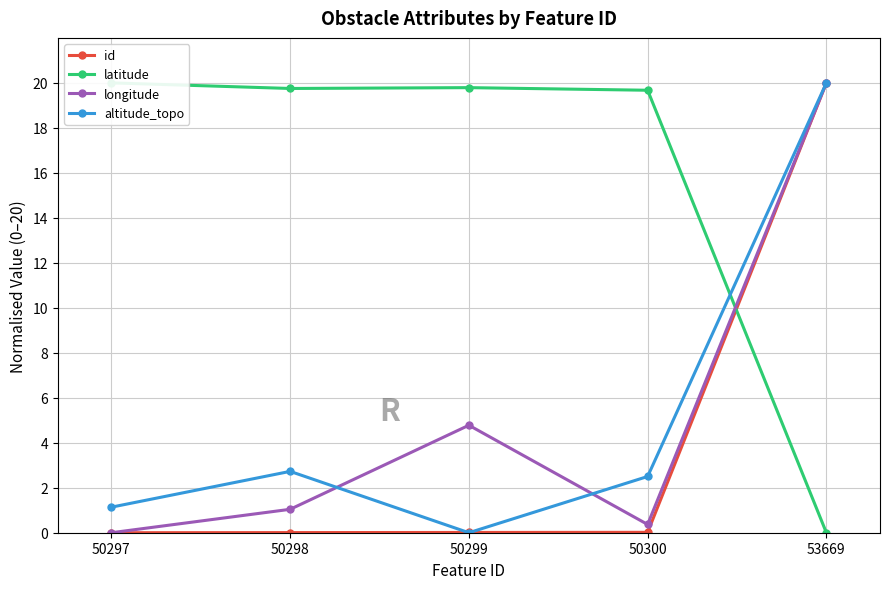

What is the sum of all longitude values?

26.2